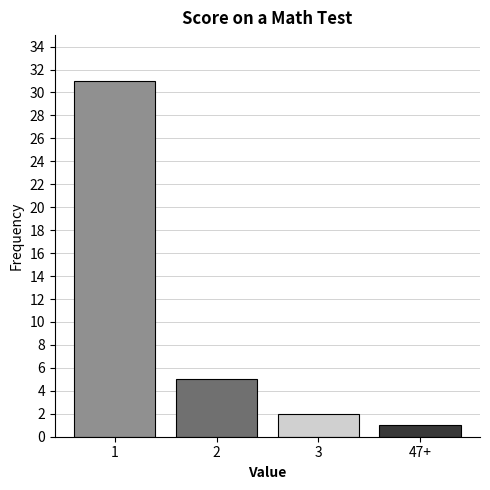

Reading left to right, what are all the values shown in this chart?

31	5	2	1